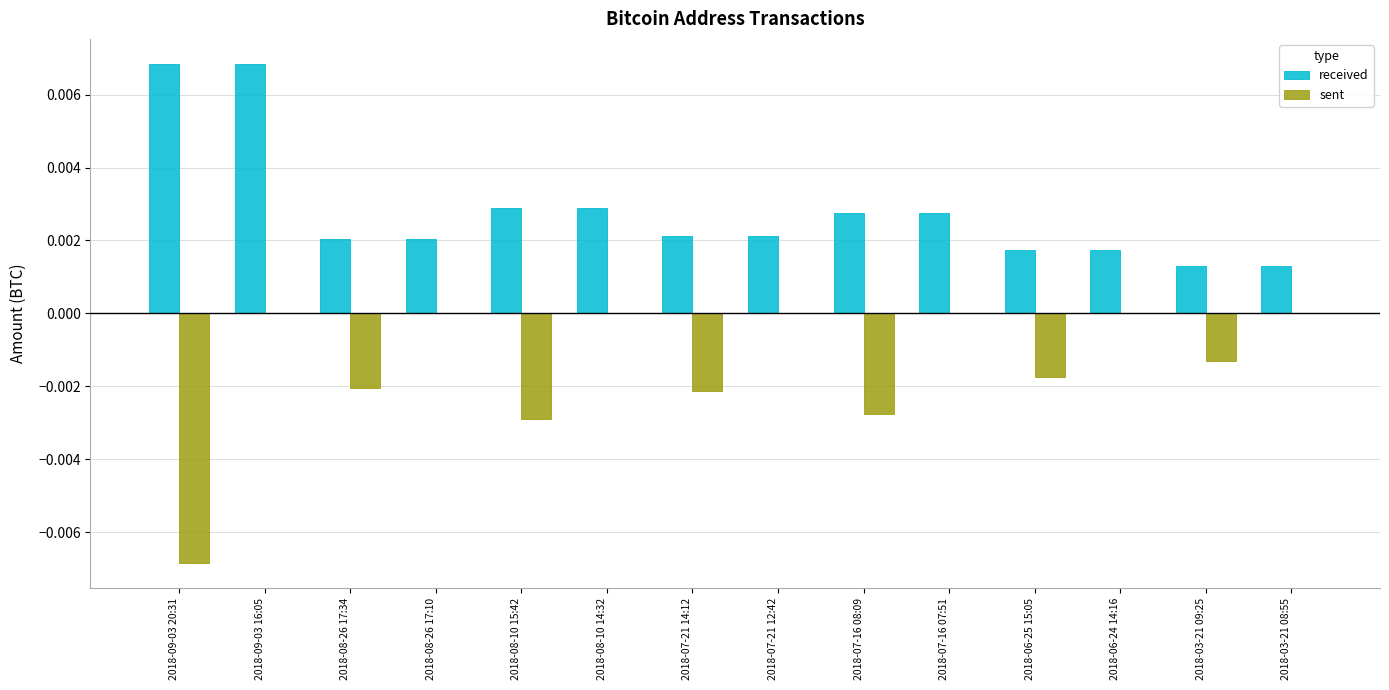

Which series changed the most between 2018-08-26 17:34 and 2018-07-16 07:51?

sent